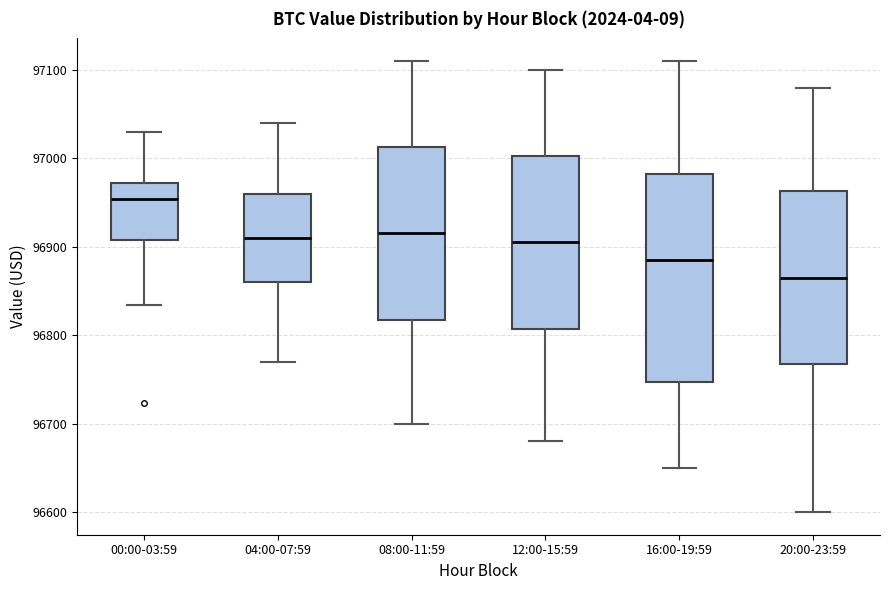

Which box is the tallest, from its lower edge to its upper edge?

16:00-19:59